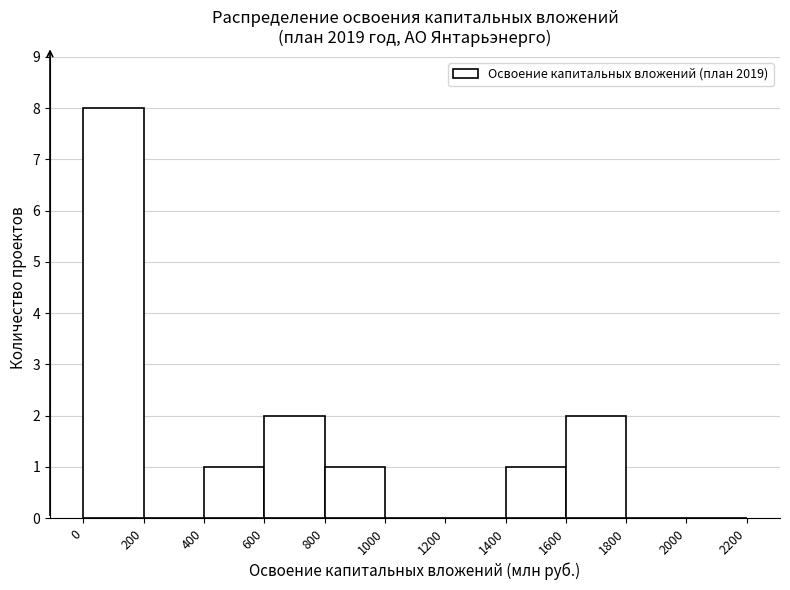

Which range on the x-axis has the tallest bar?

0 to 200